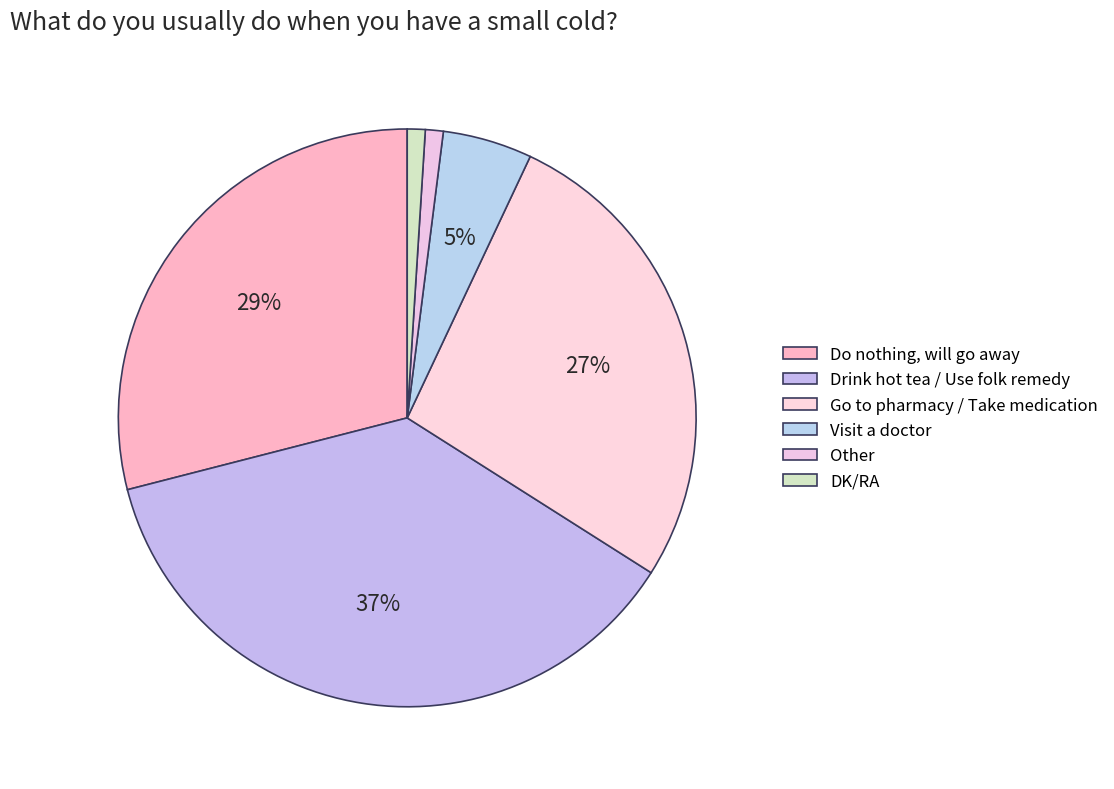

What percentage is the Drink hot tea / Use folk remedy slice, to the nearest percent?

37%